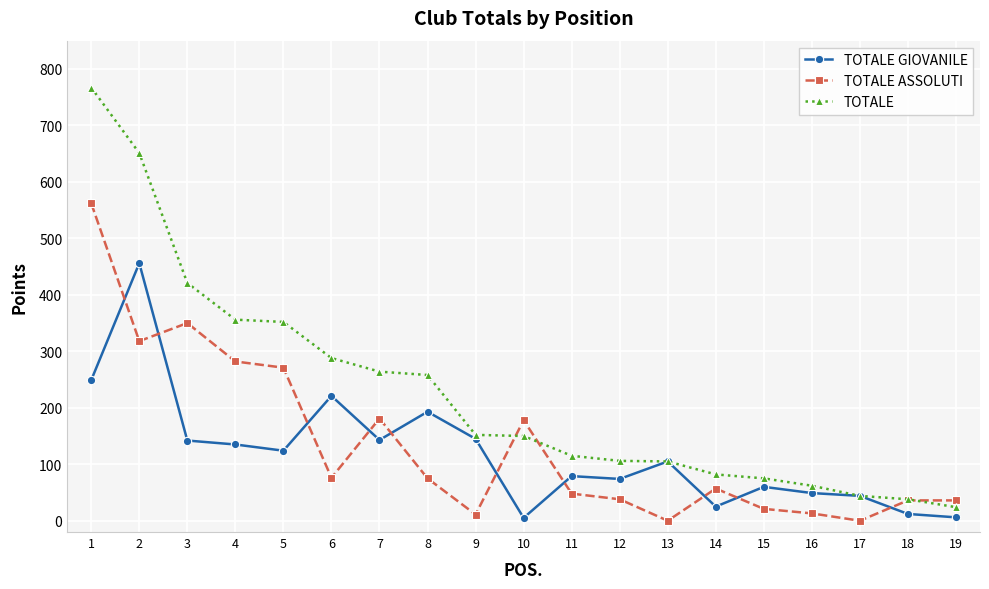

True or false: TOTALE ASSOLUTI has more than 1 interior local peaks.

True